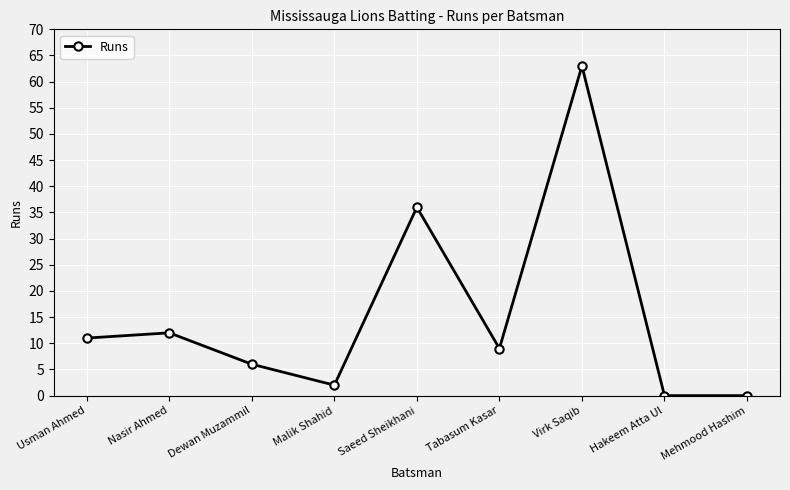

What is the approximate value at Dewan Muzammil?

6